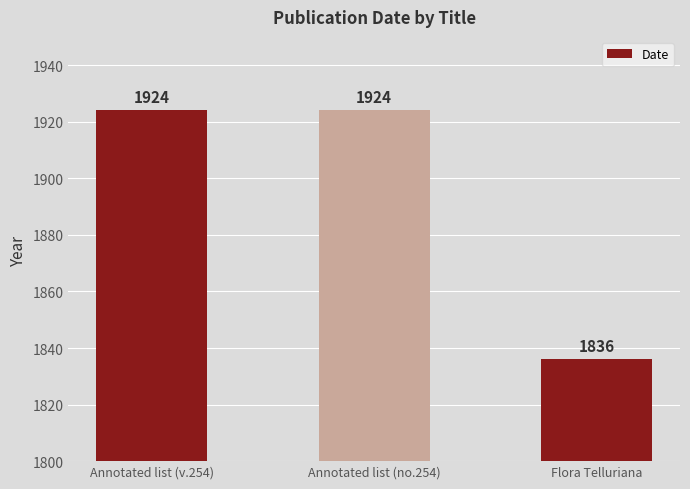

Approximately how many times larger is the value at Flora Telluriana compared to Annotated list (v.254)?

1.0